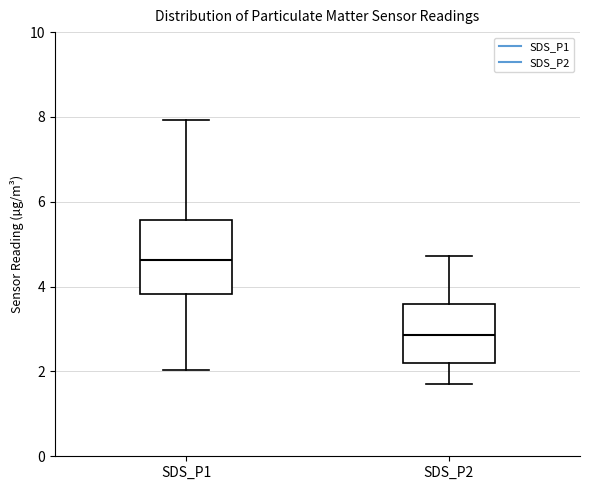

Reading left to right, read every box against the y-axis: the position of its median line, the range the box covers, and the ends of its whiskers. The values are not printed on the chart, so give them approximately, as read against the axis.

SDS_P1: median 4.6, box 3.8 to 5.6, whiskers 2.0 to 8.0
SDS_P2: median 2.8, box 2.2 to 3.6, whiskers 1.8 to 4.8